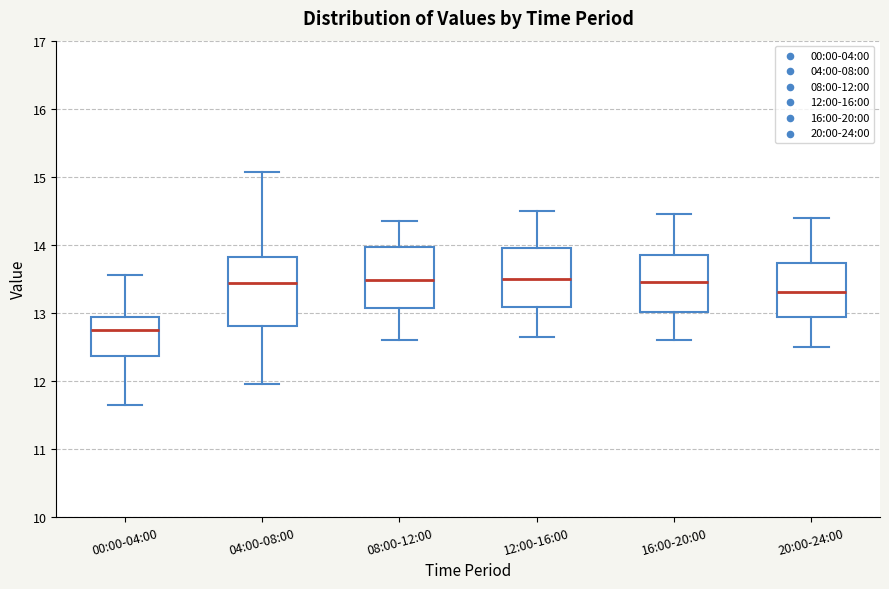

Reading left to right, read every box against the y-axis: the position of its median line, the range the box covers, and the ends of its whiskers. The values are not printed on the chart, so give them approximately, as read against the axis.

00:00-04:00: median 12.8, box 12.4 to 12.9, whiskers 11.7 to 13.6
04:00-08:00: median 13.4, box 12.8 to 13.8, whiskers 12.0 to 15.1
08:00-12:00: median 13.5, box 13.1 to 14.0, whiskers 12.6 to 14.4
12:00-16:00: median 13.5, box 13.1 to 14.0, whiskers 12.7 to 14.5
16:00-20:00: median 13.5, box 13.0 to 13.9, whiskers 12.6 to 14.5
20:00-24:00: median 13.3, box 12.9 to 13.7, whiskers 12.5 to 14.4